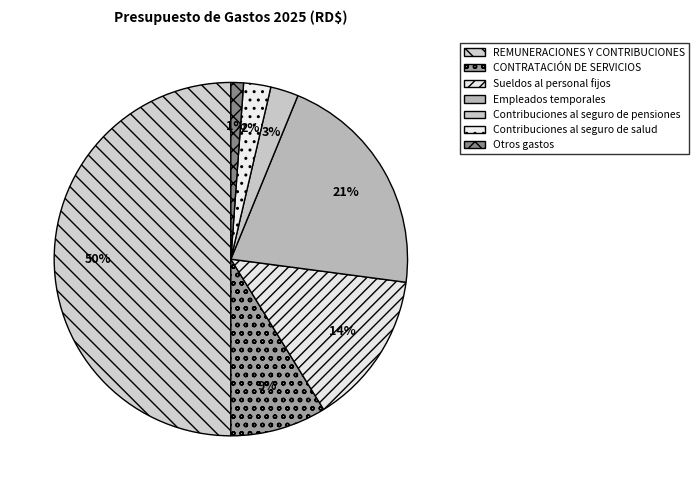

True or false: Empleados temporales accounts for 8% of the total.

False